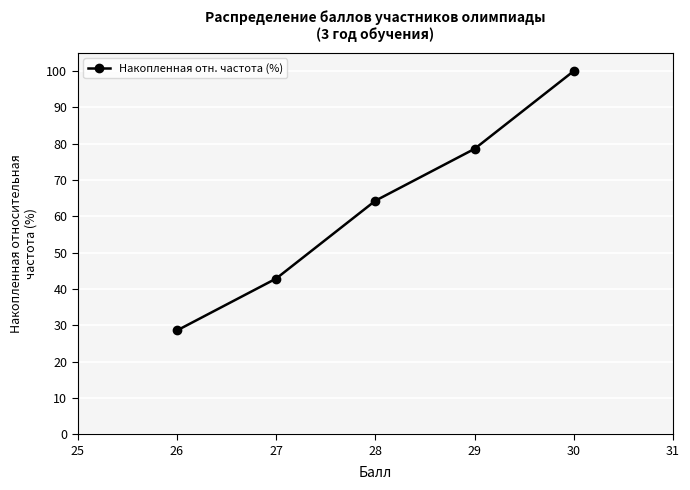

What is the sum of all values?

314.3